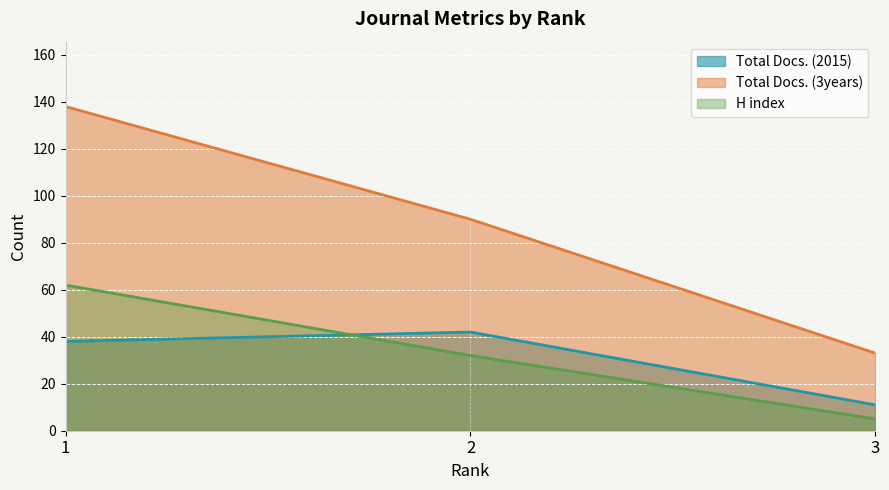

What is the smallest value displayed?

5